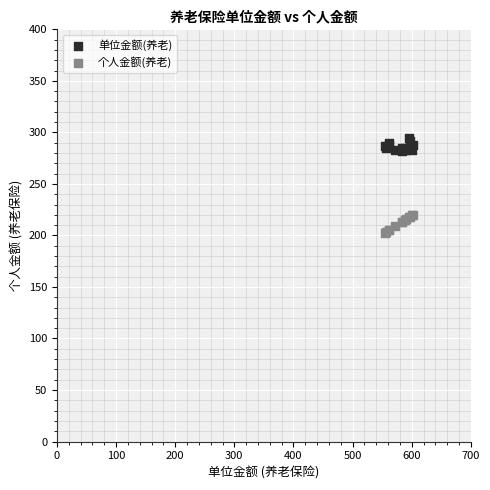

What is the X range (max minus min) for the scatter plot?

47.5